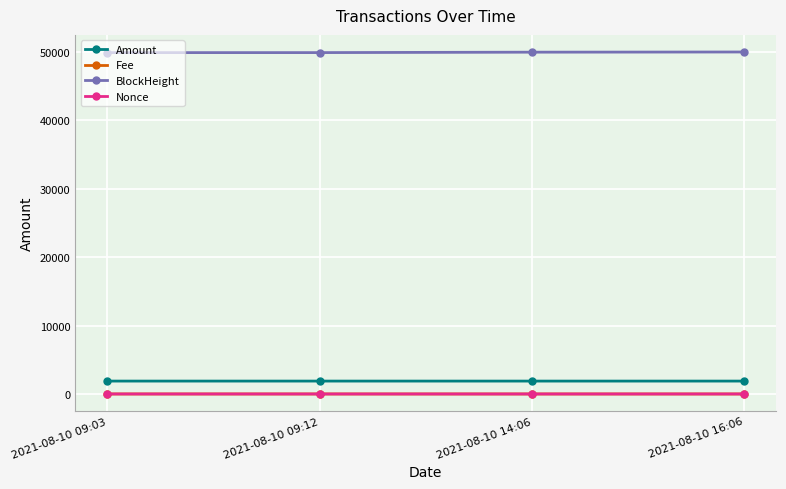

True or false: Fee has more than 2 interior local peaks.

False